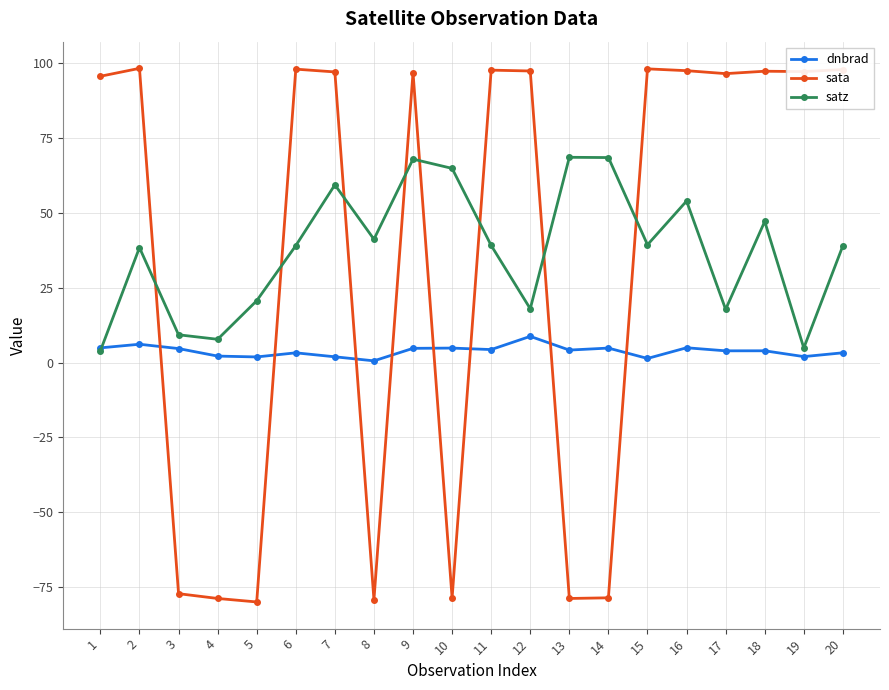

Is the value of dnbrad at 15 greater than the value of satz at 10?

No